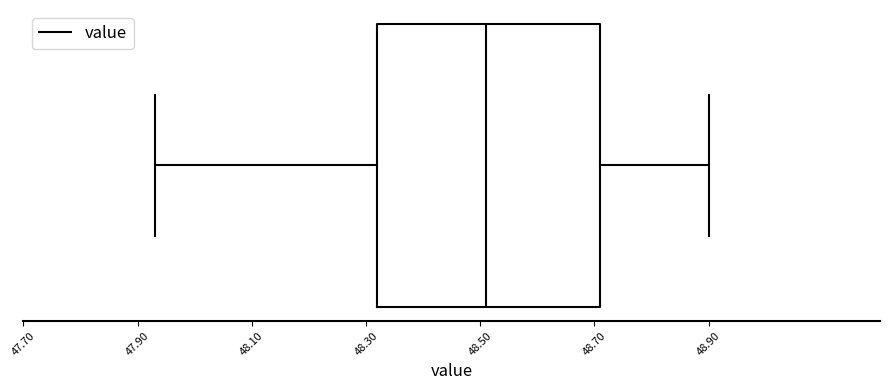

Transcribe this box plot: give where the median line is, the range the box spans, and where the two whiskers end, as read against the x-axis. The values are not printed on the chart, so give them approximately, as read against the axis.

median 48.52, box 48.32 to 48.72, whiskers 47.94 to 48.90